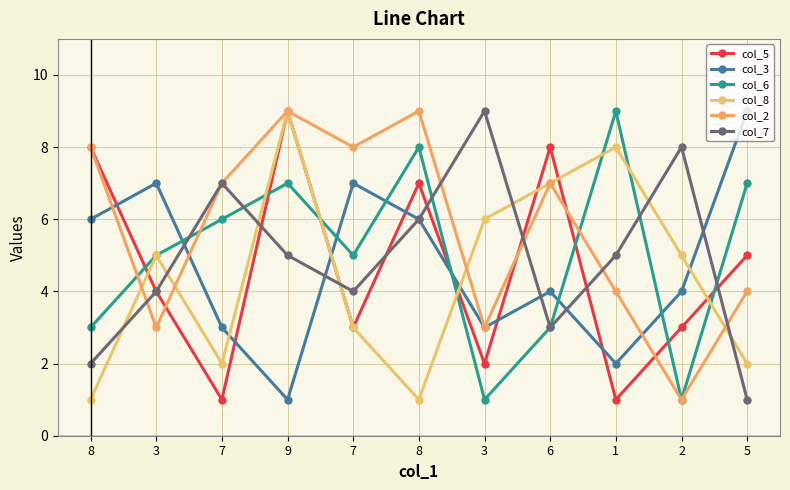

Which series has the largest total across all categories?

col_2